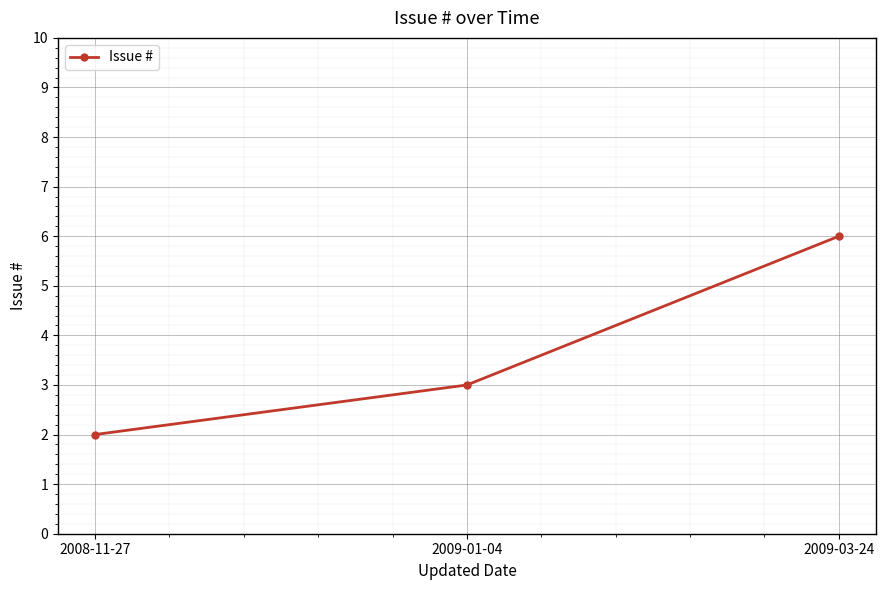

Is it true that the value at 2008-11-27 is 1?

False